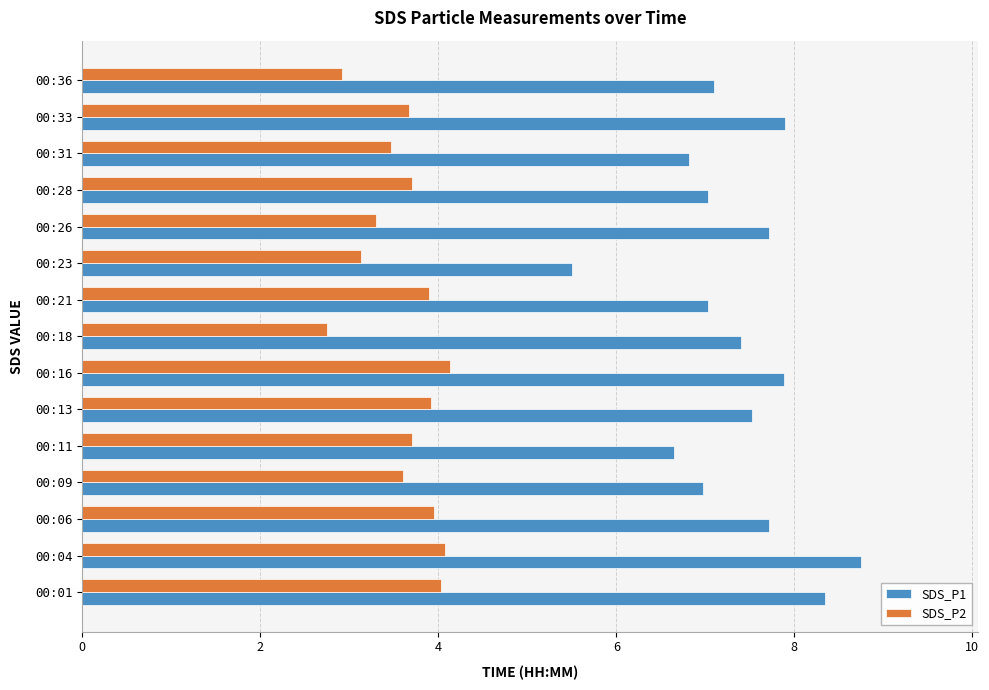

What is the minimum value for SDS_P1?

5.5